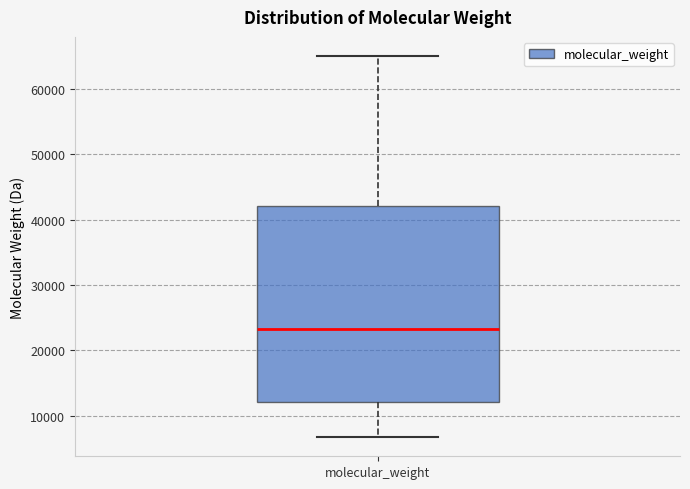

Transcribe this box plot: give where the median line is, the range the box spans, and where the two whiskers end, as read against the y-axis. The values are not printed on the chart, so give them approximately, as read against the axis.

median 23000, box 12000 to 42000, whiskers 7000 to 65000